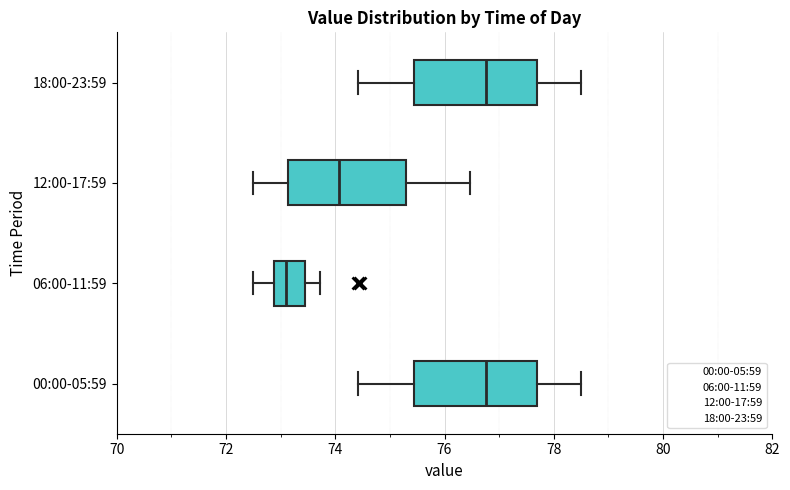

Reading bottom to top, read every box against the x-axis: the position of its median line, the range the box covers, and the ends of its whiskers. The values are not printed on the chart, so give them approximately, as read against the axis.

00:00-05:59: median 76.8, box 75.4 to 77.6, whiskers 74.4 to 78.4
06:00-11:59: median 73.0, box 72.8 to 73.4, whiskers 72.4 to 73.8
12:00-17:59: median 74.0, box 73.2 to 75.2, whiskers 72.4 to 76.4
18:00-23:59: median 76.8, box 75.4 to 77.6, whiskers 74.4 to 78.4